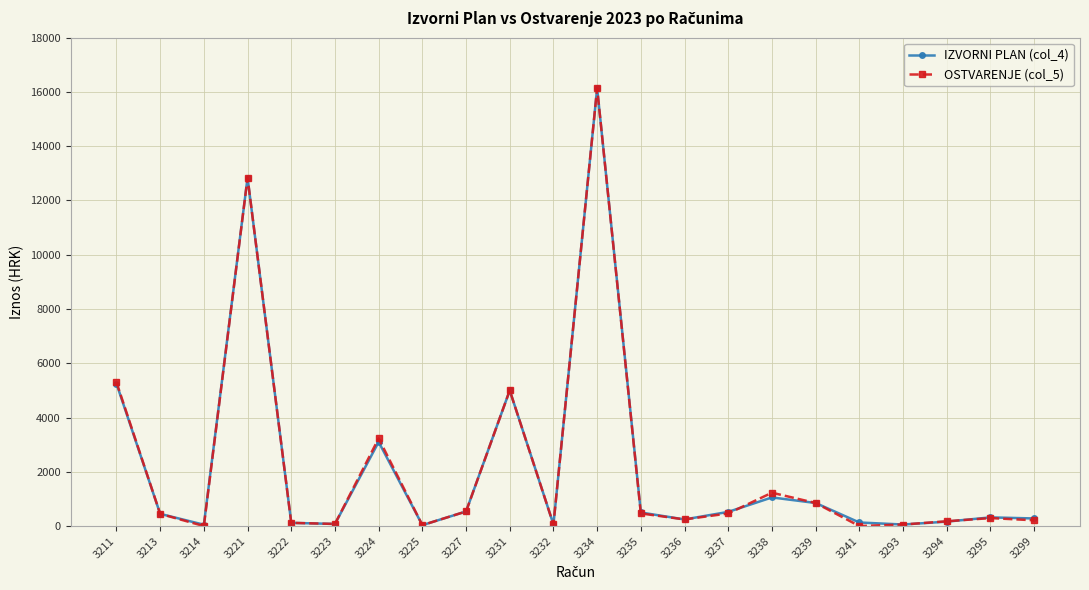

True or false: OSTVARENJE (col_5) has more than 2 interior local peaks.

True